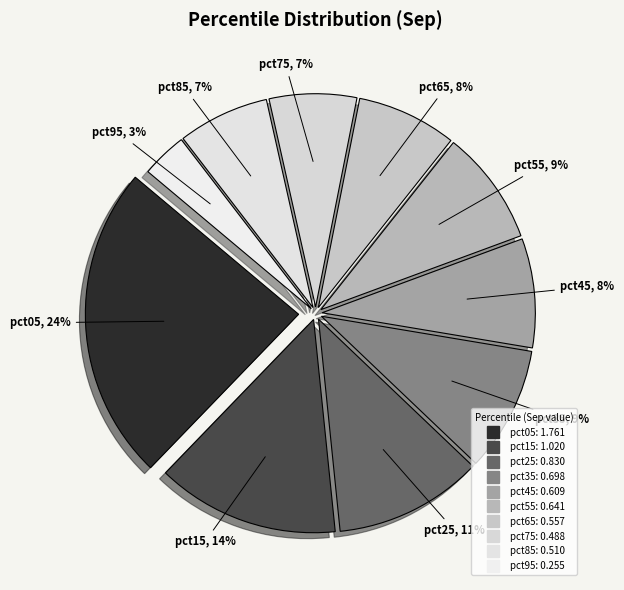

The pct65 slice represents 18% of the pie. True or false?

False